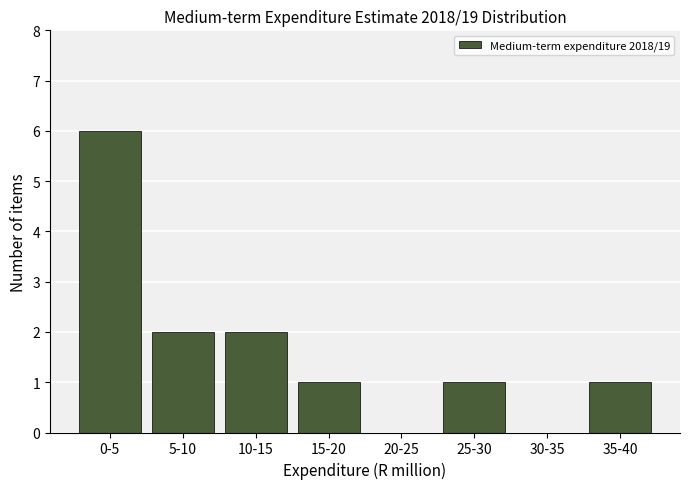

Reading left to right, transcribe all the data shown in this chart.

0-5=6	5-10=2	10-15=2	15-20=1	20-25=0	25-30=1	30-35=0	35-40=1